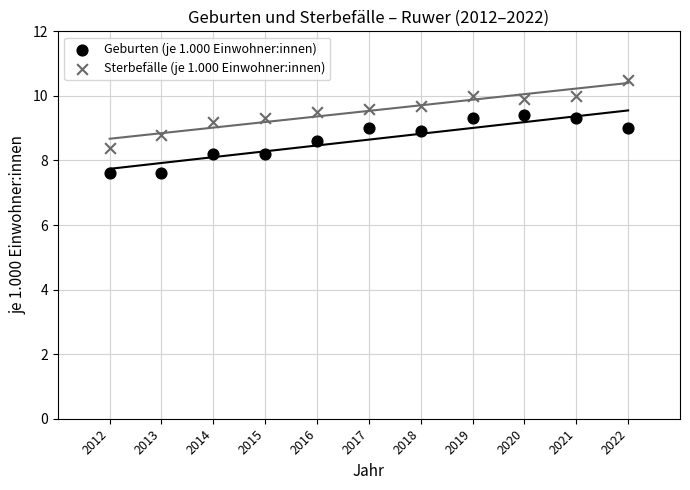

Which series contains the highest Y value?

Sterbefälle (je 1.000 Einwohner:innen)